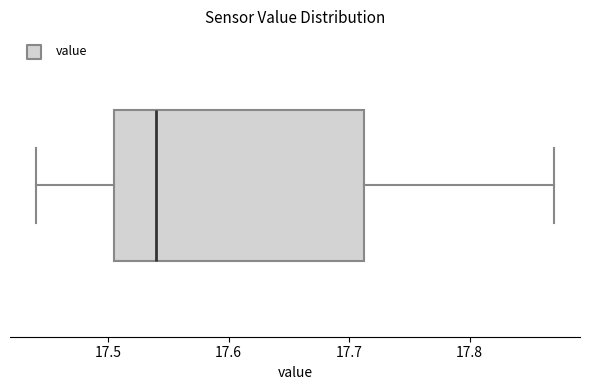

Where is the right edge of the box on the x-axis? The values are not printed on the chart, so give them approximately, as read against the axis.

17.71